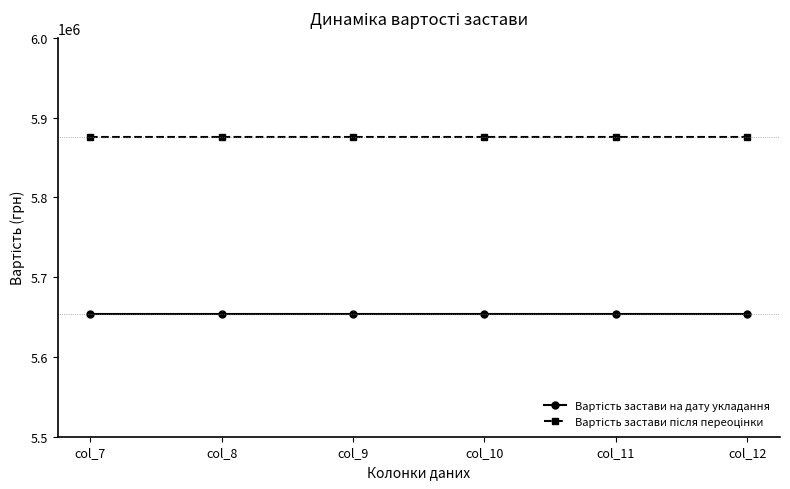

What is the greatest value displayed?

5876200